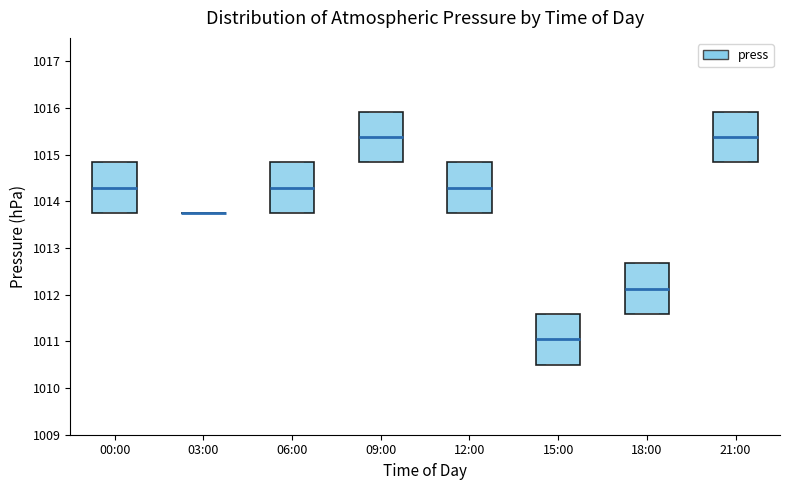

Where is the upper edge of the box for 15:00 on the y-axis? The values are not printed on the chart, so give them approximately, as read against the axis.

1011.6